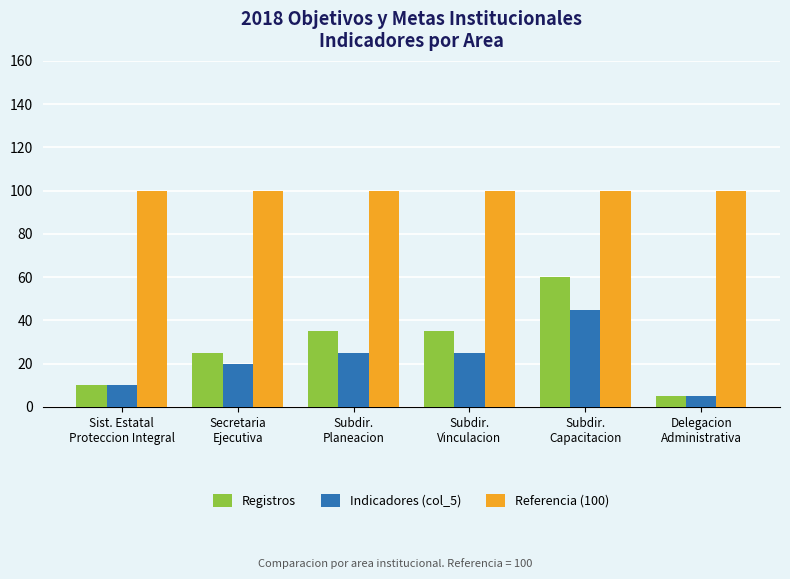

Which series has the largest total across all categories?

Referencia (100)